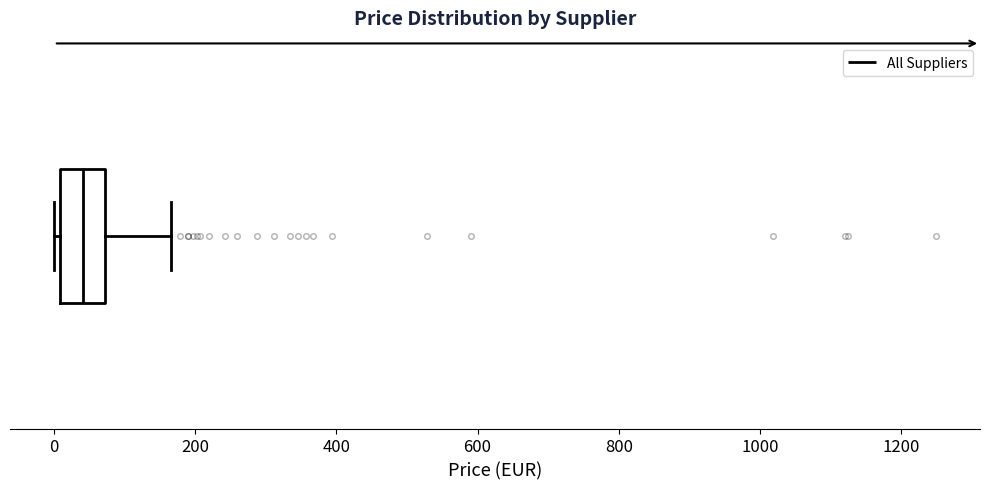

Transcribe this box plot: give where the median line is, the range the box spans, and where the two whiskers end, as read against the x-axis. The values are not printed on the chart, so give them approximately, as read against the axis.

median 40, box 0 to 80, whiskers 0 (just left of the box's left edge) to 160